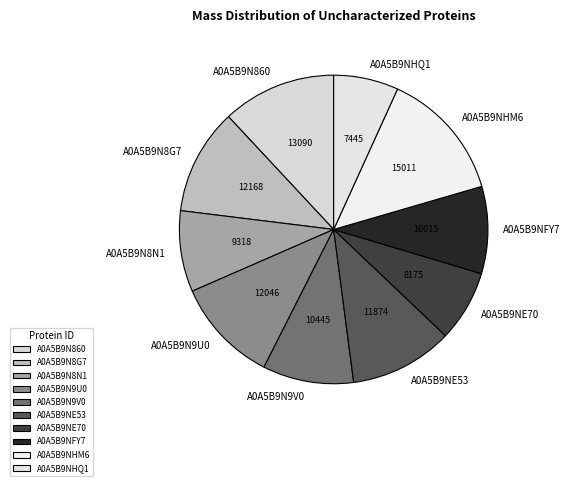

Which has a higher value, A0A5B9NE70 or A0A5B9N8G7?

A0A5B9N8G7